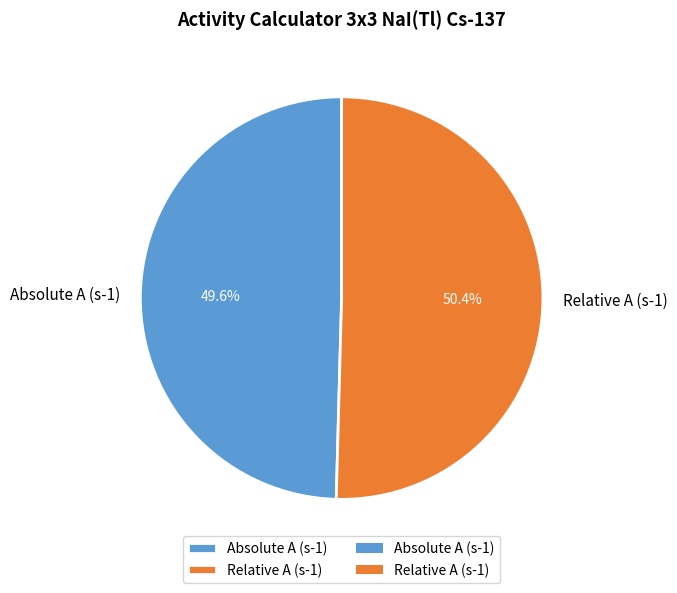

Is it true that Relative A (s-1) is 36% of the pie?

False